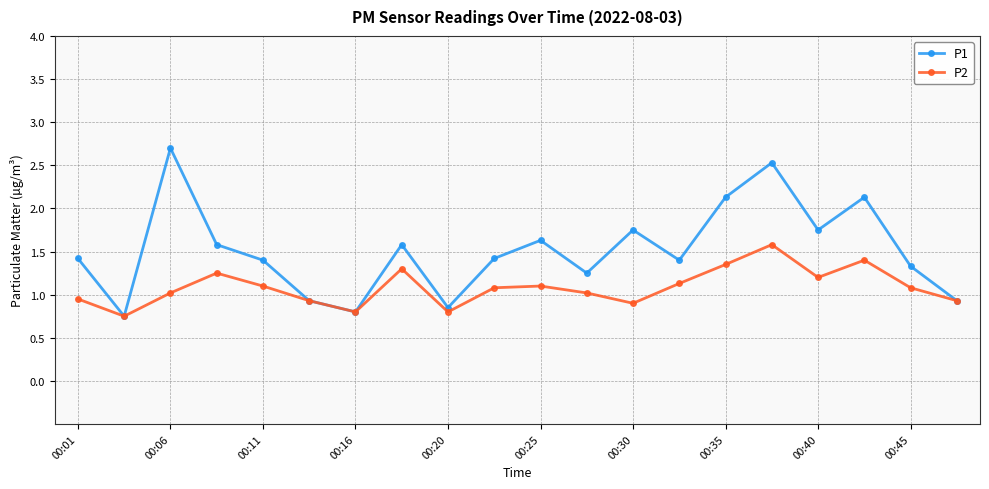

Which series has the largest total across all categories?

P1